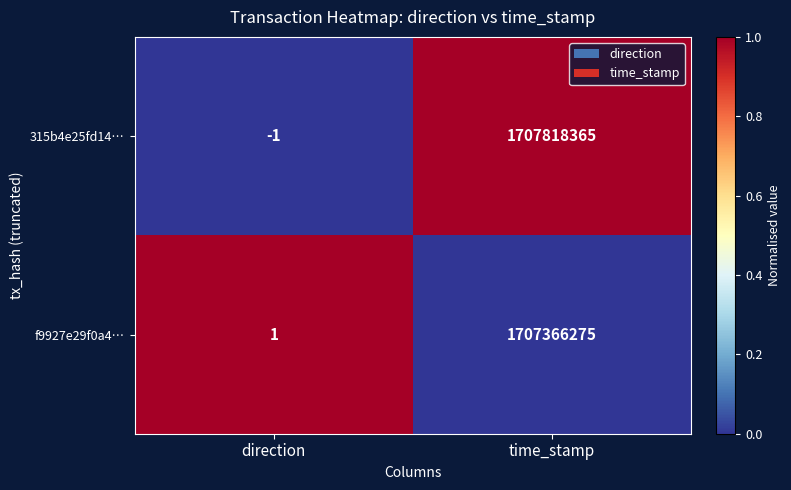

Which series changed the most between direction and time_stamp?

315b4e25fd14…